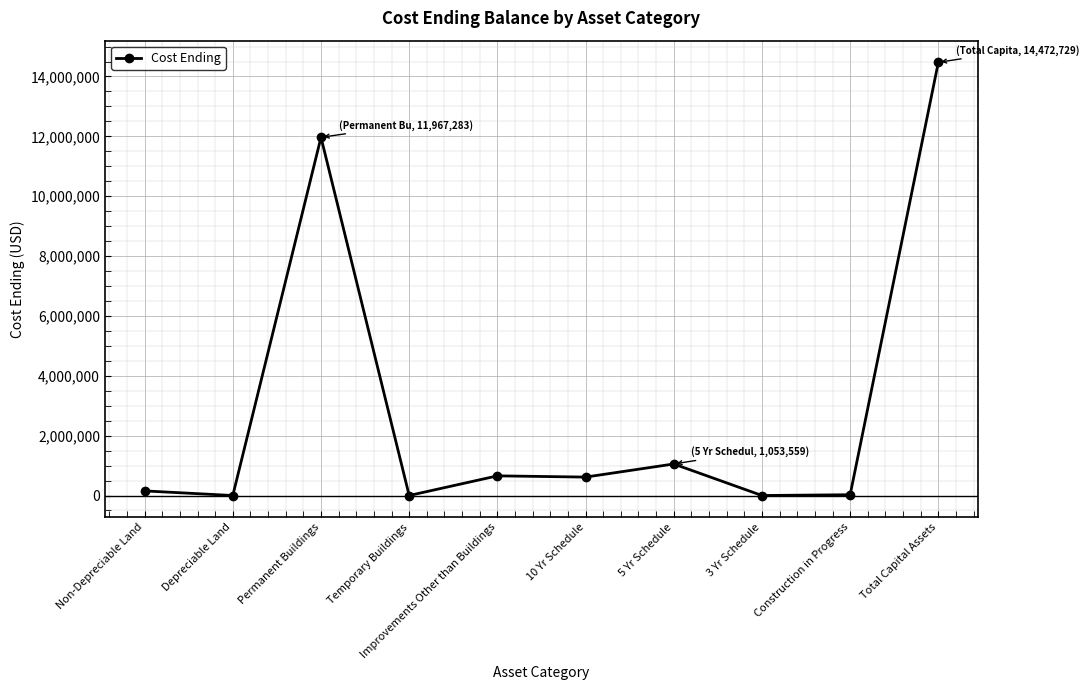

Does the chart have visible grid lines?

Yes